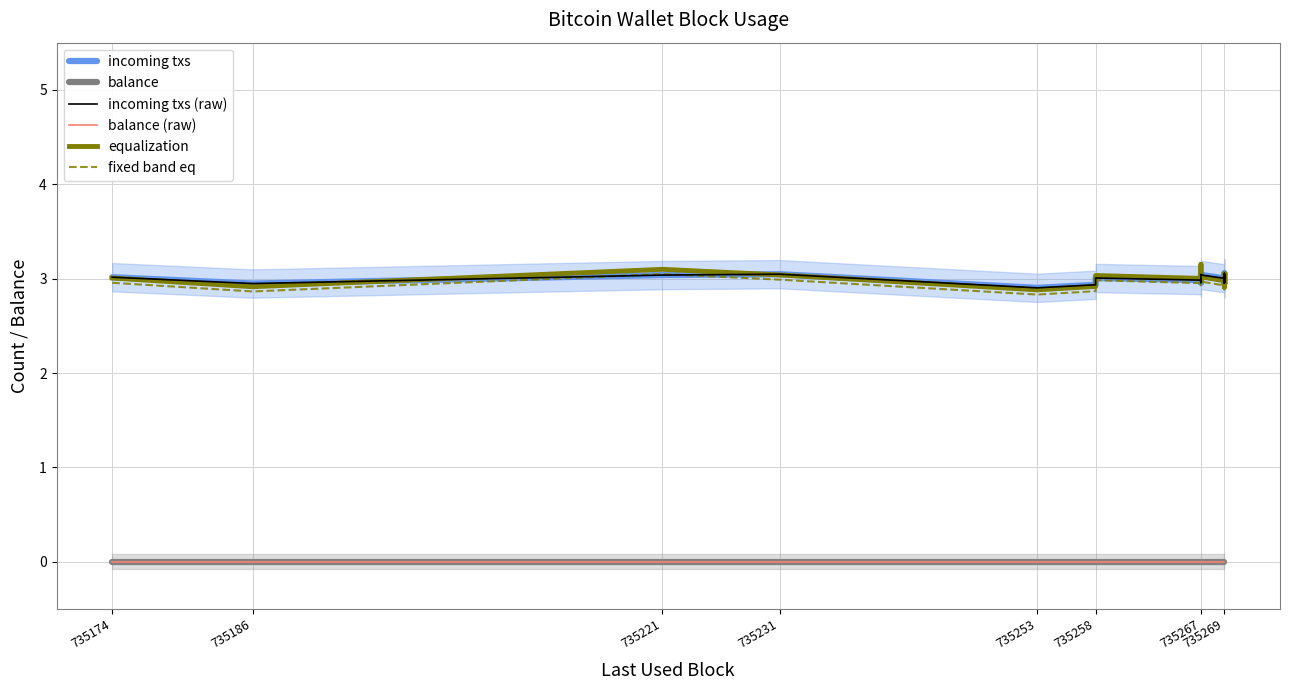

How many series are shown in this chart?

6